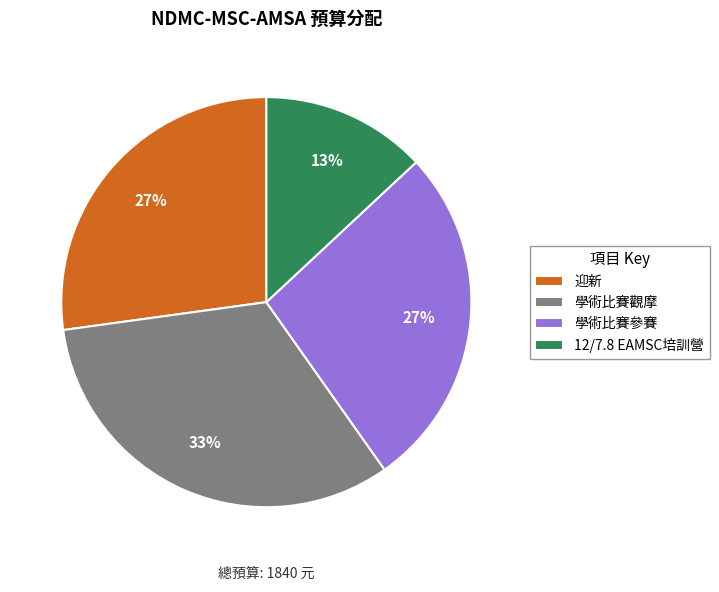

To the nearest percent, what portion does 12/7.8 EAMSC培訓營 represent?

13%